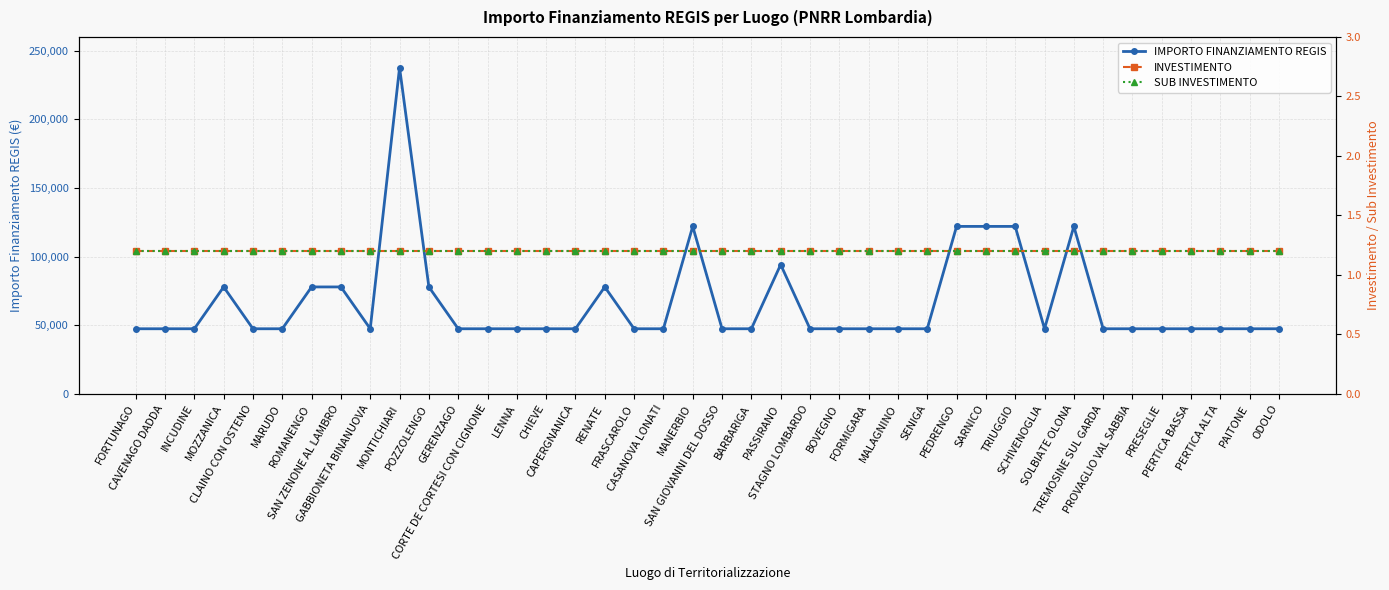

What is the label of the 33rd point from the left?

SOLBIATE OLONA